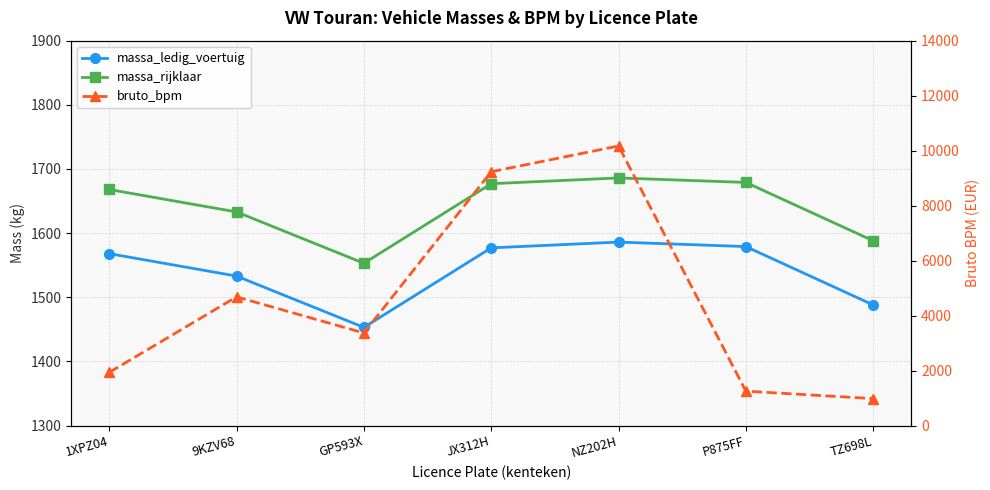

Which series changed the most between P875FF and TZ698L?

bruto_bpm